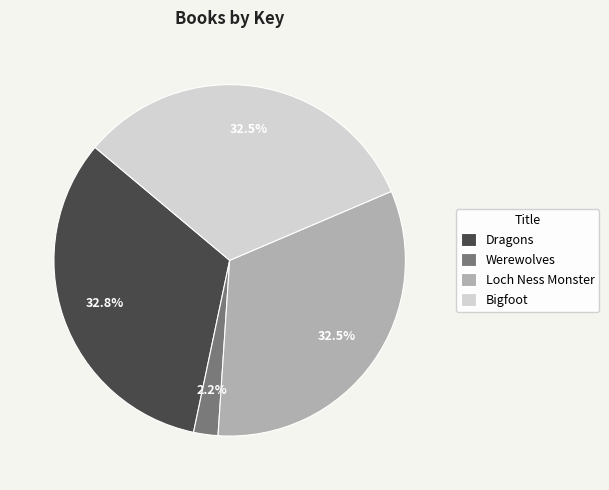

To the nearest percent, what portion does Werewolves represent?

2%